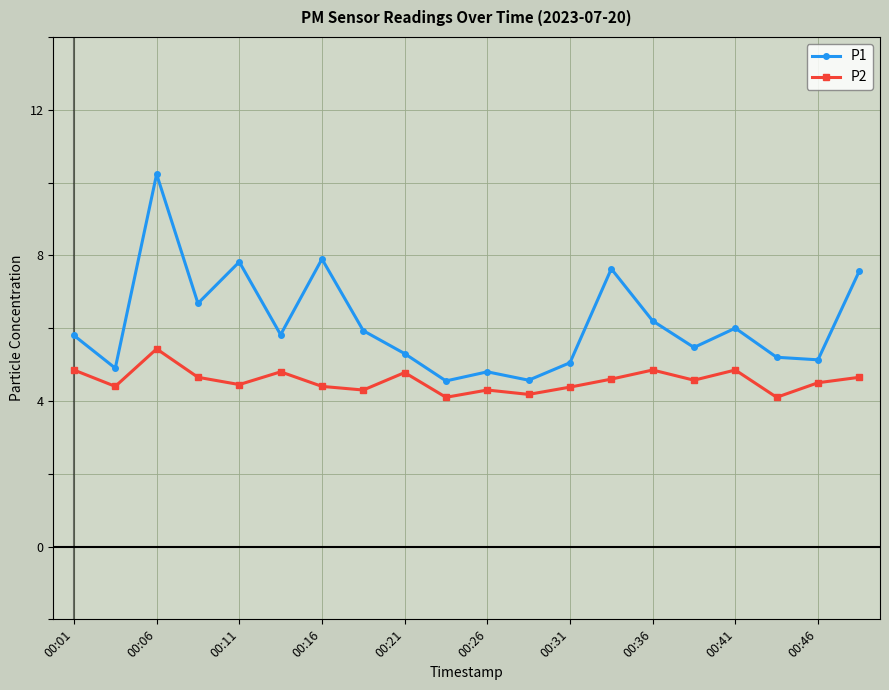

True or false: P1 has more than 1 interior local peaks.

True